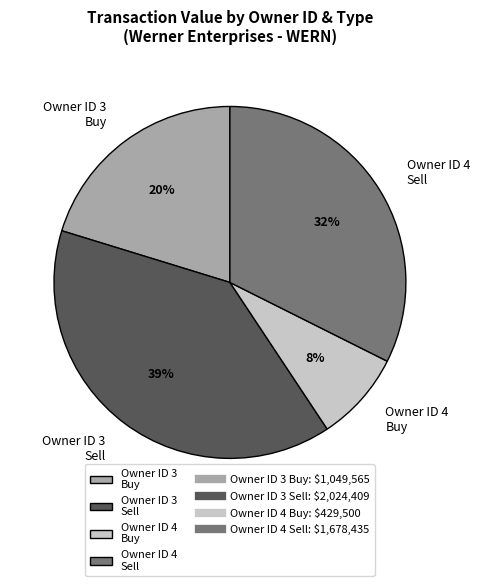

Combined, do Owner ID 4 Sell and Owner ID 3 Sell account for over 50%?

Yes